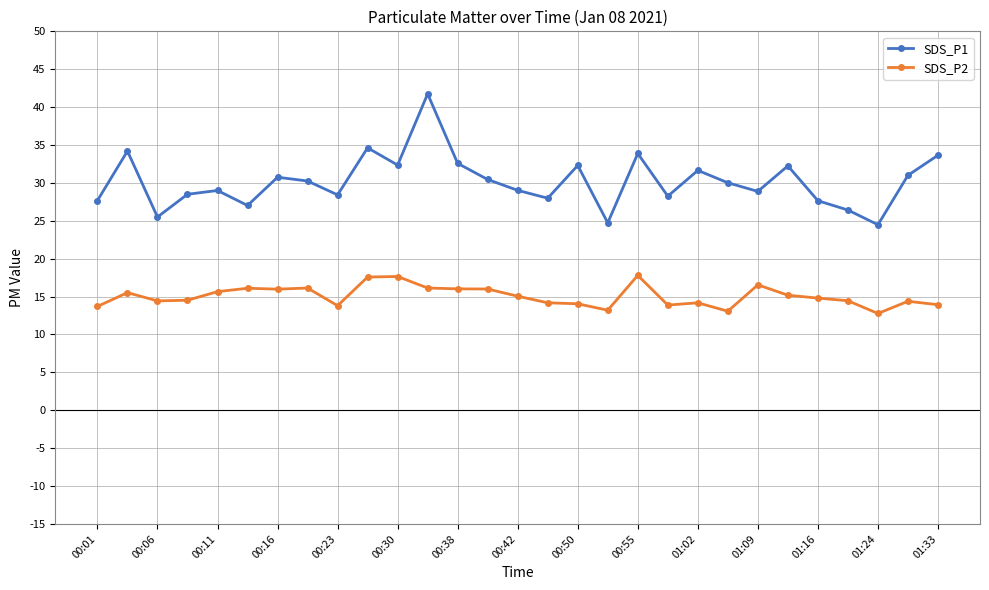

What are all the series names shown in the legend?

SDS_P1, SDS_P2